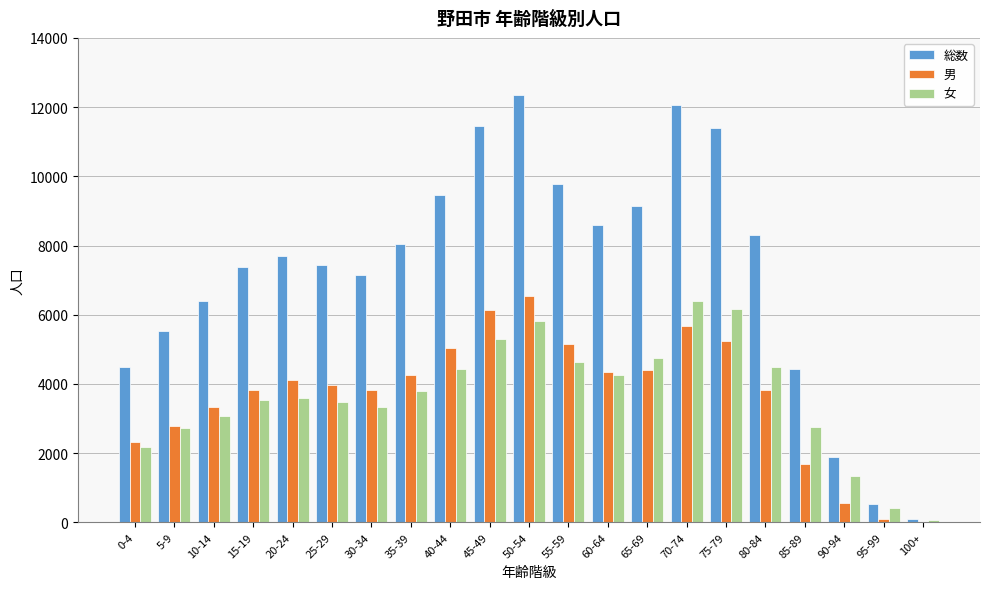

What is the sum of all 総数 values?

153656